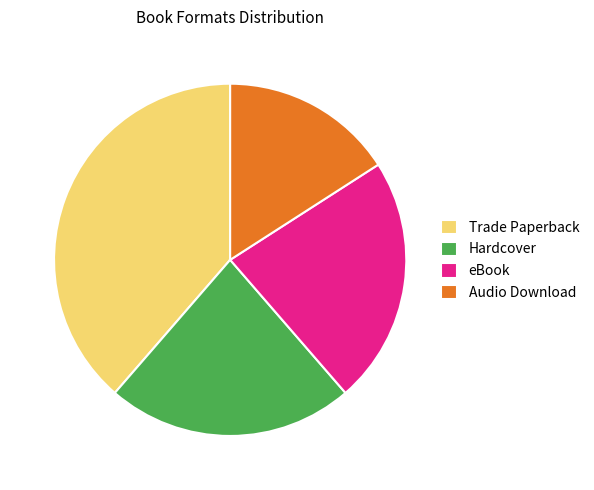

How many segments does this pie chart have?

4